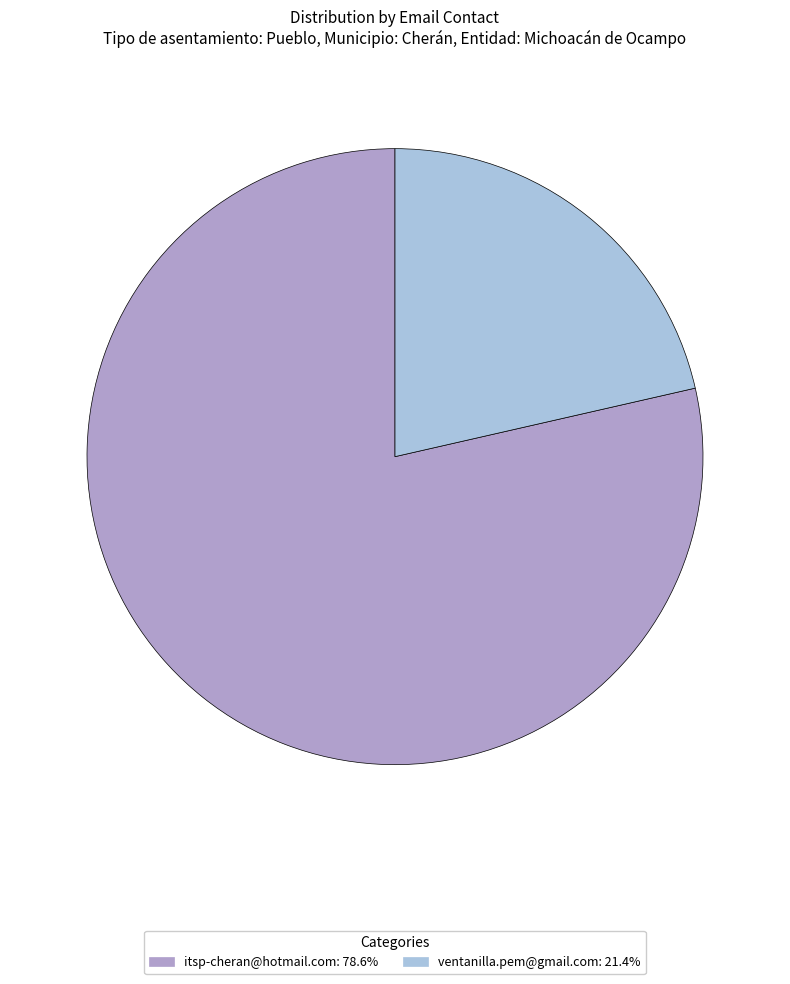

How many segments does this pie chart have?

2